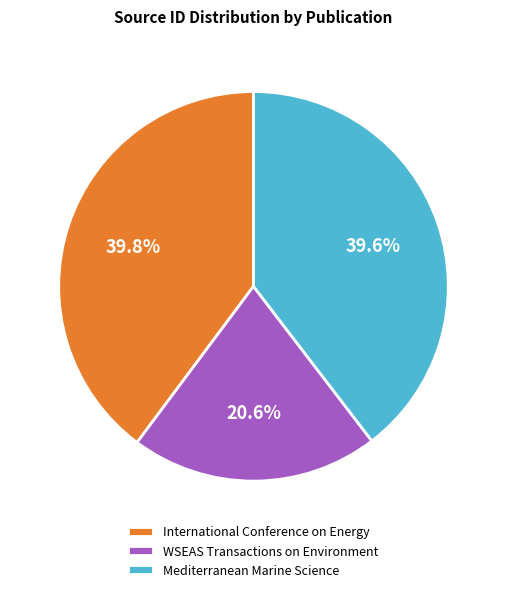

Which slice is the smallest?

WSEAS Transactions on Environment